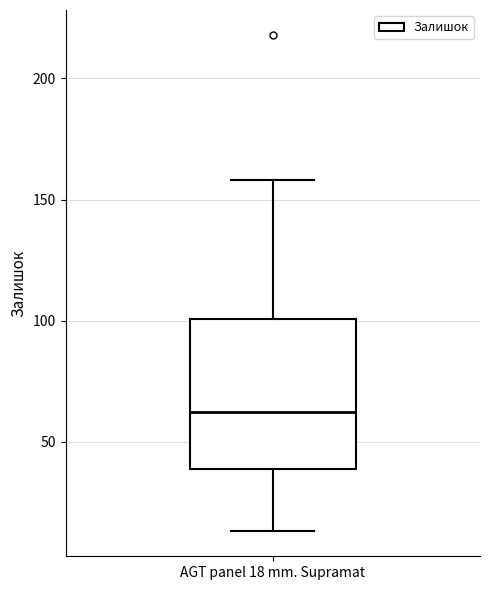

Read this box plot against the y-axis: the position of the median line, the range covered by the box, and the ends of both whiskers. The values are not printed on the chart, so give them approximately, as read against the axis.

median 65, box 40 to 100, whiskers 15 to 160